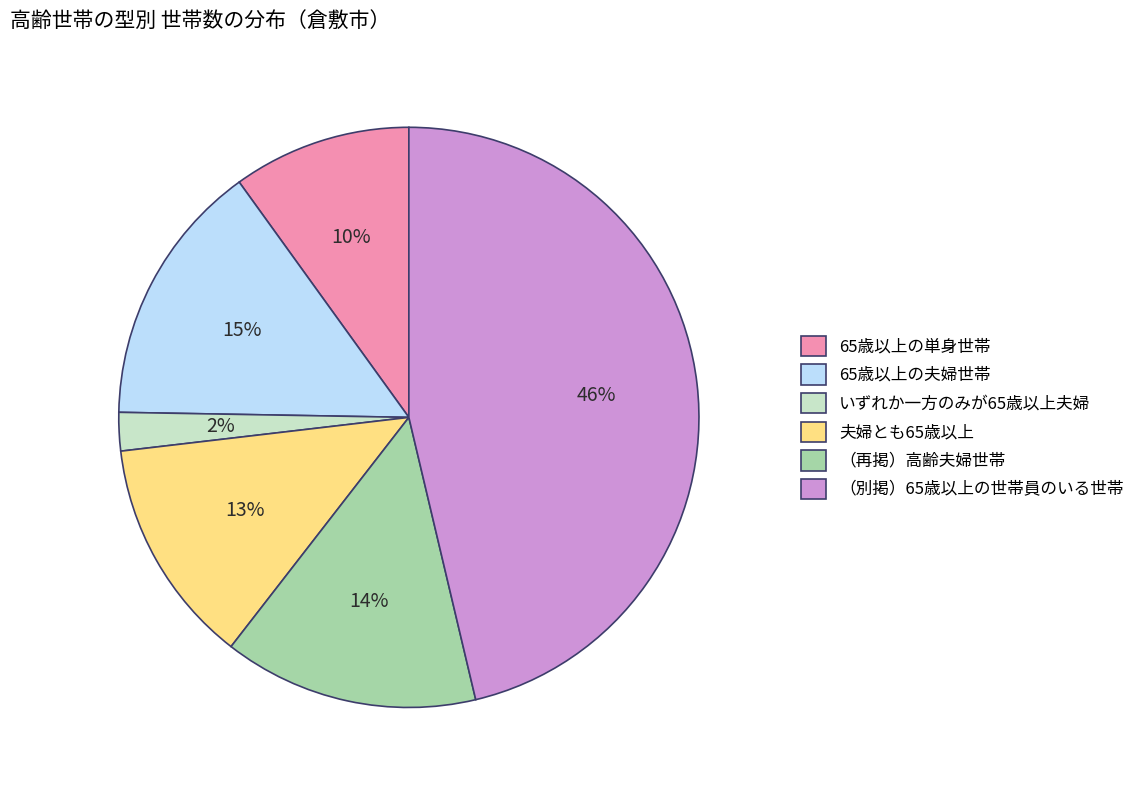

Is it true that （再掲）高齢夫婦世帯 is 14% of the pie?

True